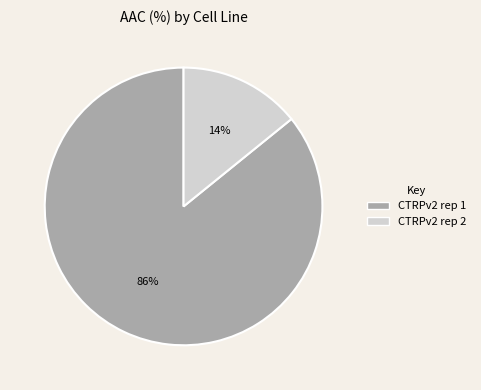

Which category has the smallest portion of the pie?

CTRPv2 rep 2